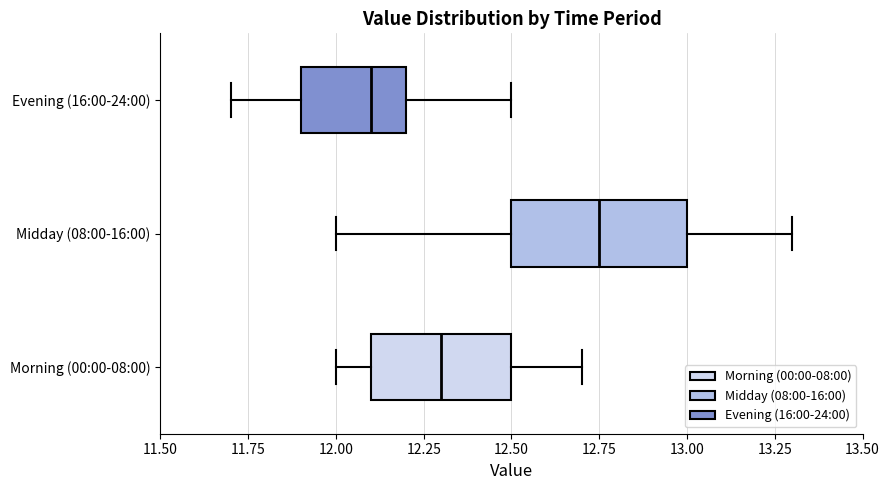

Which box is the widest, from its left edge to its right edge?

Midday (08:00-16:00)